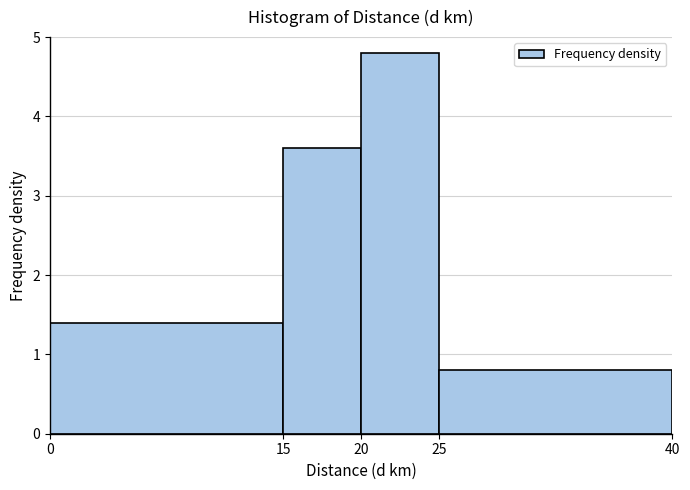

Reading left to right, list every bar in this chart as the range it spans on the x-axis followed by its height. The values are not printed on the chart, so give them approximately, as read against the axis.

0 to 15: 1.4
15 to 20: 3.6
20 to 25: 4.8
25 to 40: 0.8